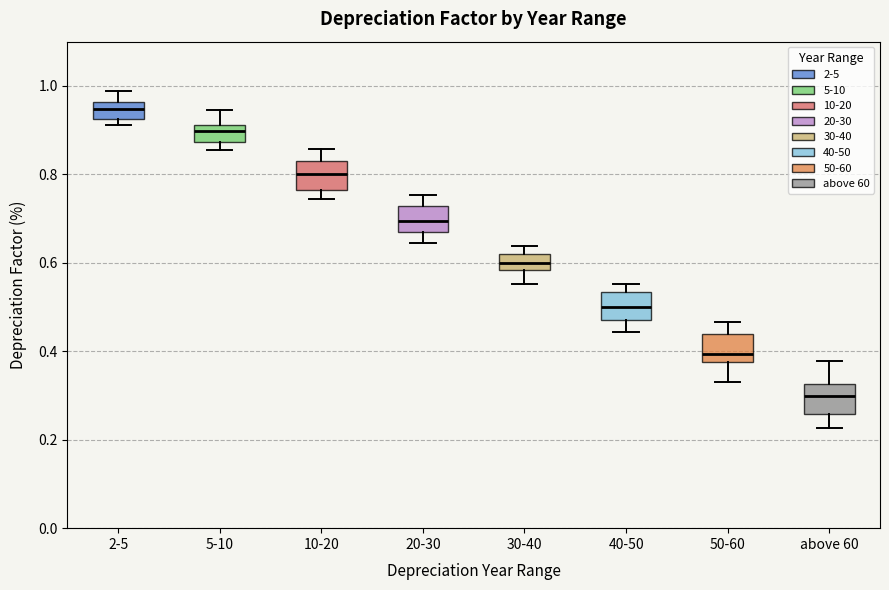

Which box has the lowest median line?

above 60